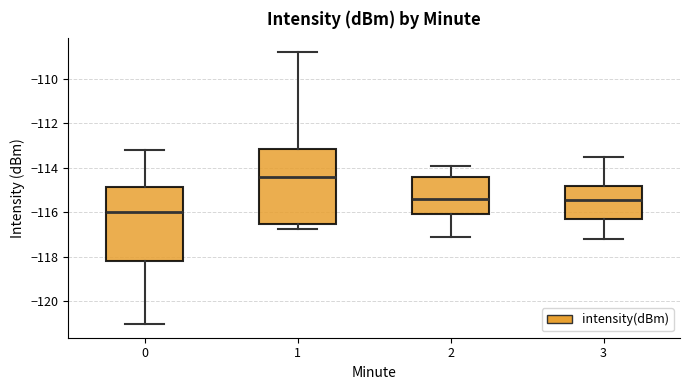

Reading left to right, transcribe this box plot: for each box, give where its median line is, the range the box spans, and where its two whiskers end, as read against the y-axis. The values are not printed on the chart, so give them approximately, as read against the axis.

0: median -116.0, box -118.2 to -114.8, whiskers -121.0 to -113.2
1: median -114.4, box -116.6 to -113.2, whiskers -116.8 to -108.8
2: median -115.4, box -116.0 to -114.4, whiskers -117.0 to -113.8
3: median -115.4, box -116.2 to -114.8, whiskers -117.2 to -113.4